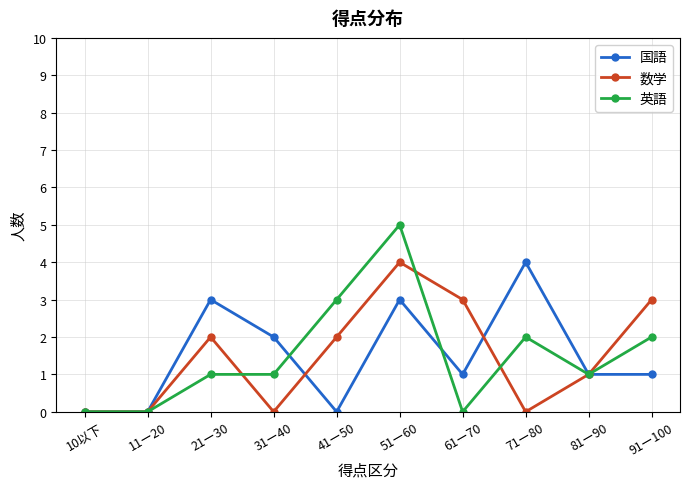

What is the total value across all series at 21ー30?

6